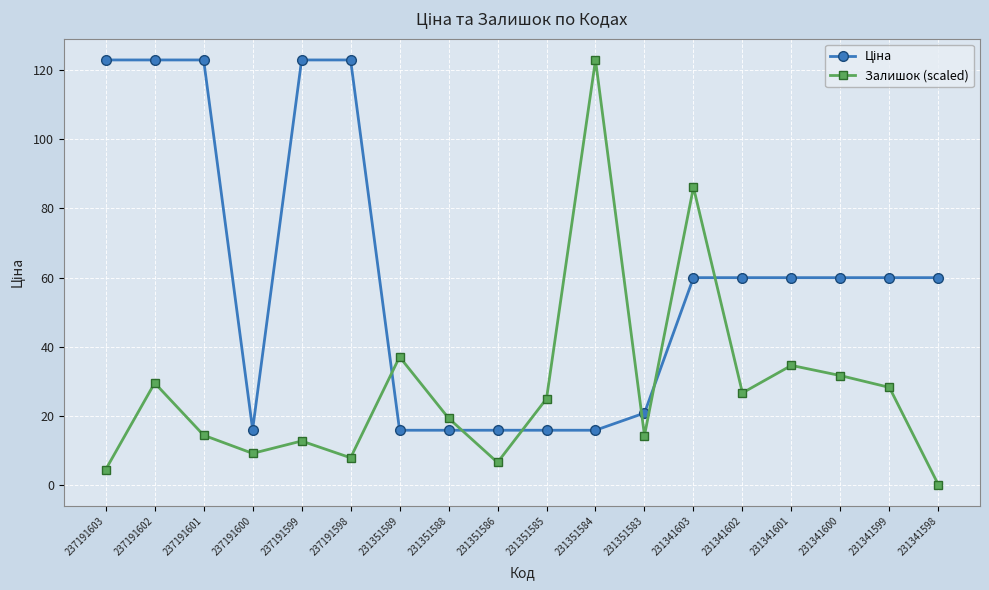

How many lines are shown in the chart?

2